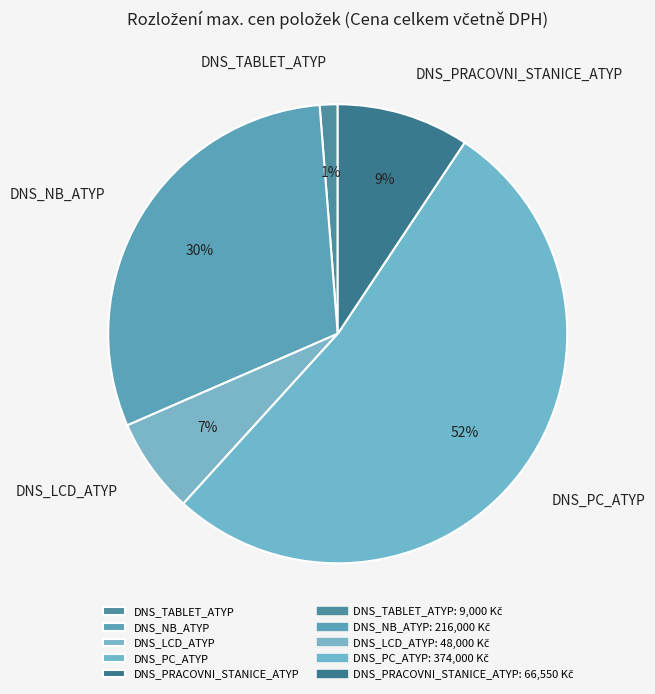

Between DNS_TABLET_ATYP and DNS_LCD_ATYP, which is larger?

DNS_LCD_ATYP